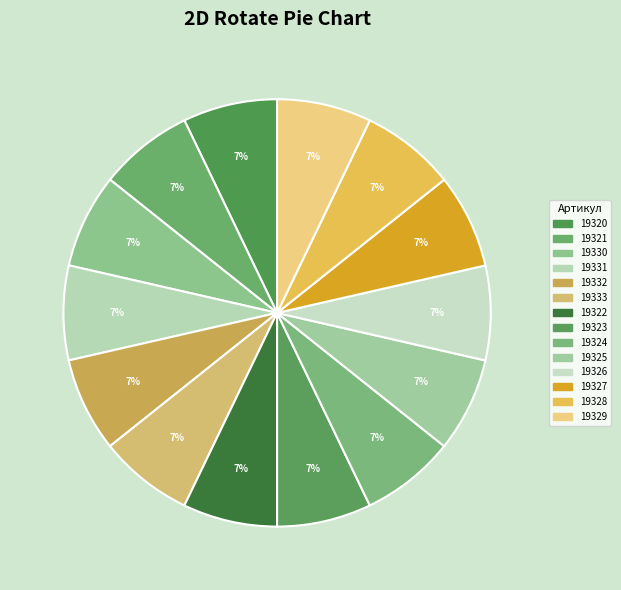

What is the ratio of the value at 19320 to the value at 19332?

1.0